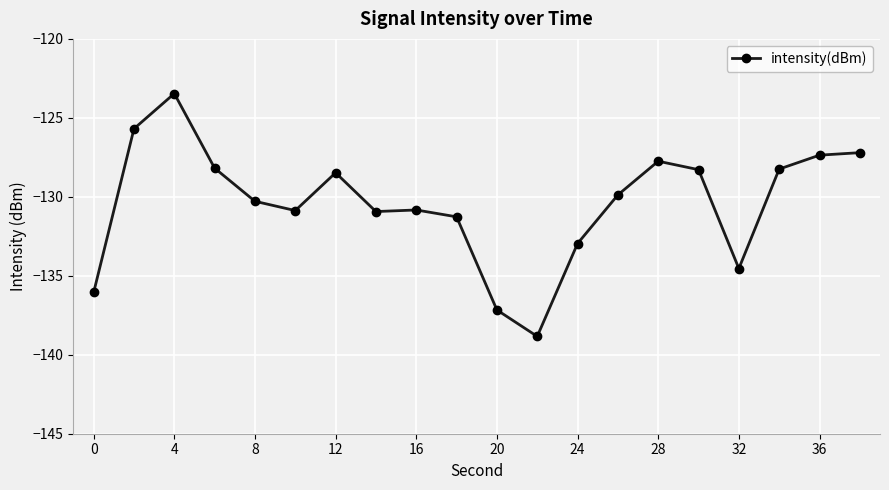

What is the maximum value shown in the chart?

-123.5